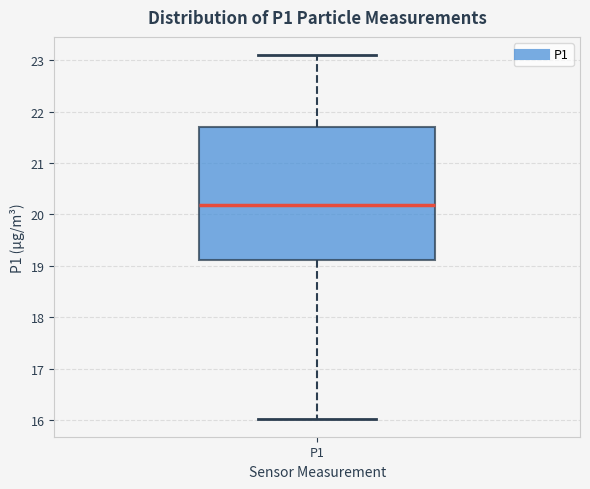

Read this box plot against the y-axis: the position of the median line, the range covered by the box, and the ends of both whiskers. The values are not printed on the chart, so give them approximately, as read against the axis.

median 20.2, box 19.1 to 21.7, whiskers 16.0 to 23.1